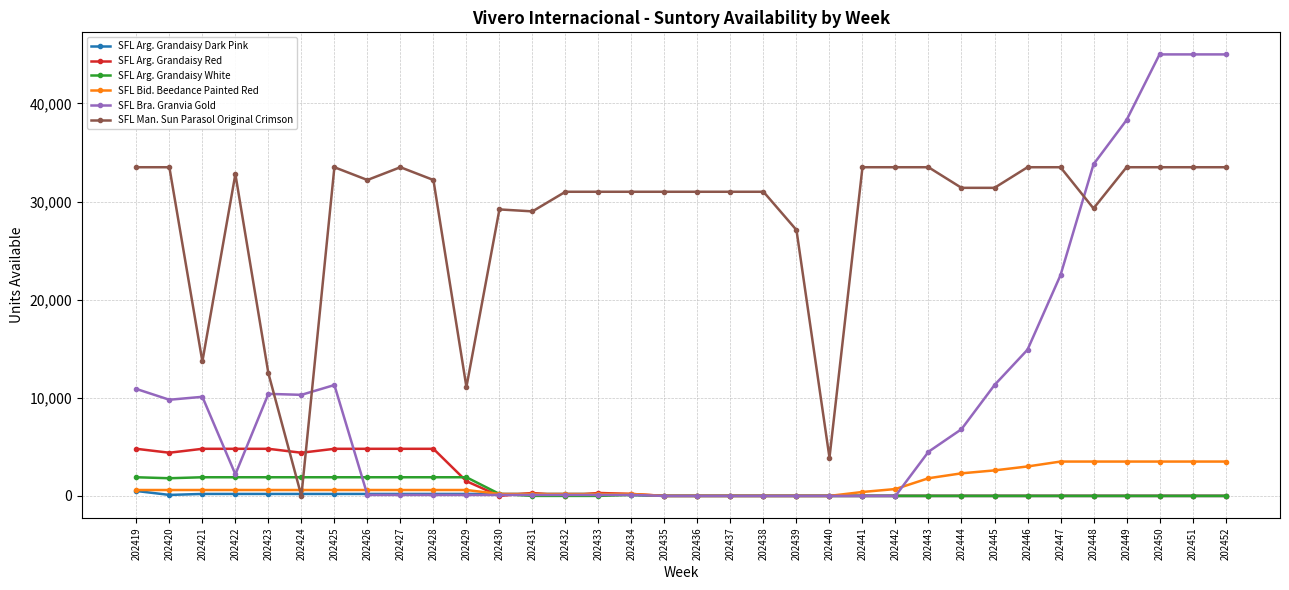

What is the spread (max minus min) of values at 202452?

45000